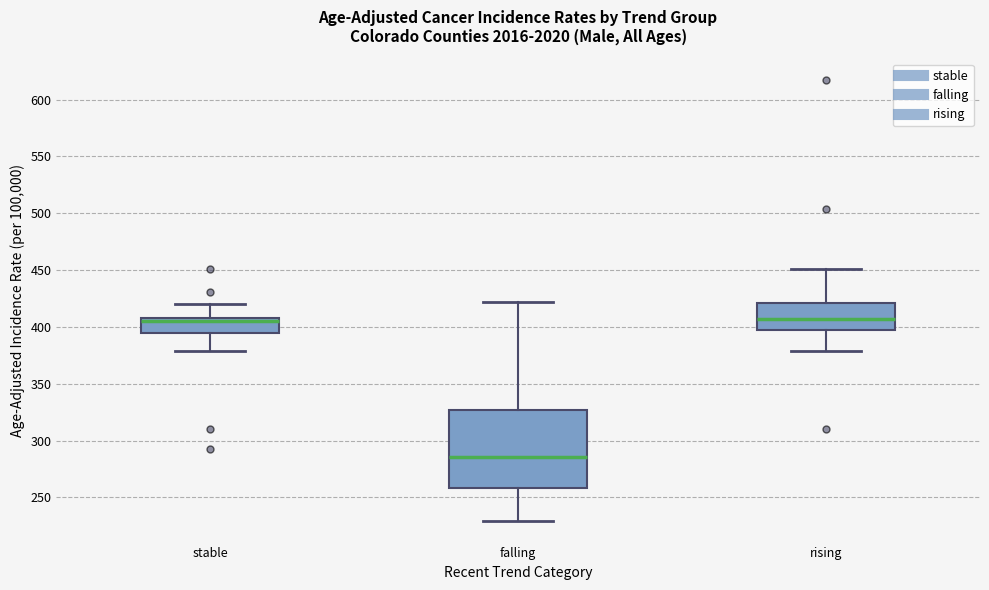

Reading left to right, transcribe this box plot: for each box, give where its median line is, the range the box spans, and where its two whiskers end, as read against the y-axis. The values are not printed on the chart, so give them approximately, as read against the axis.

stable: median 405, box 395 to 410, whiskers 380 to 420
falling: median 285, box 260 to 325, whiskers 230 to 420
rising: median 405, box 395 to 420, whiskers 380 to 450